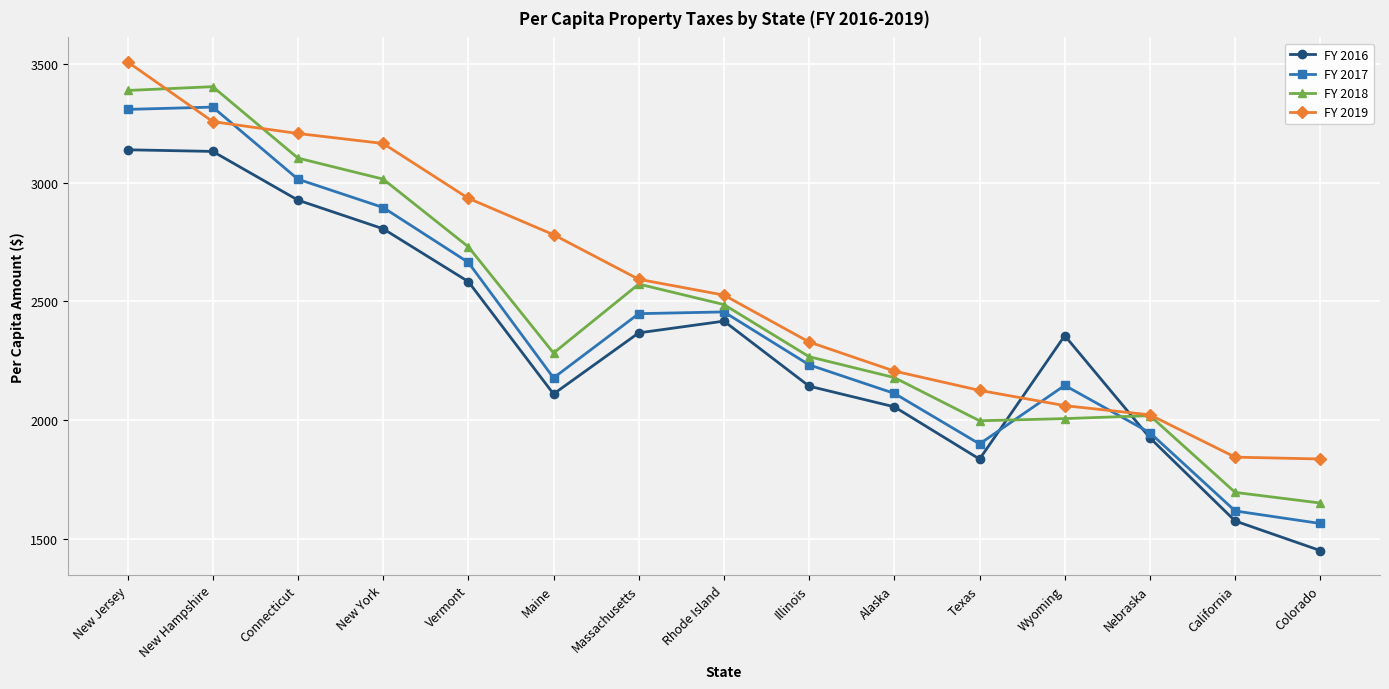

Between New Jersey and New Hampshire, which series saw the biggest shift?

FY 2019